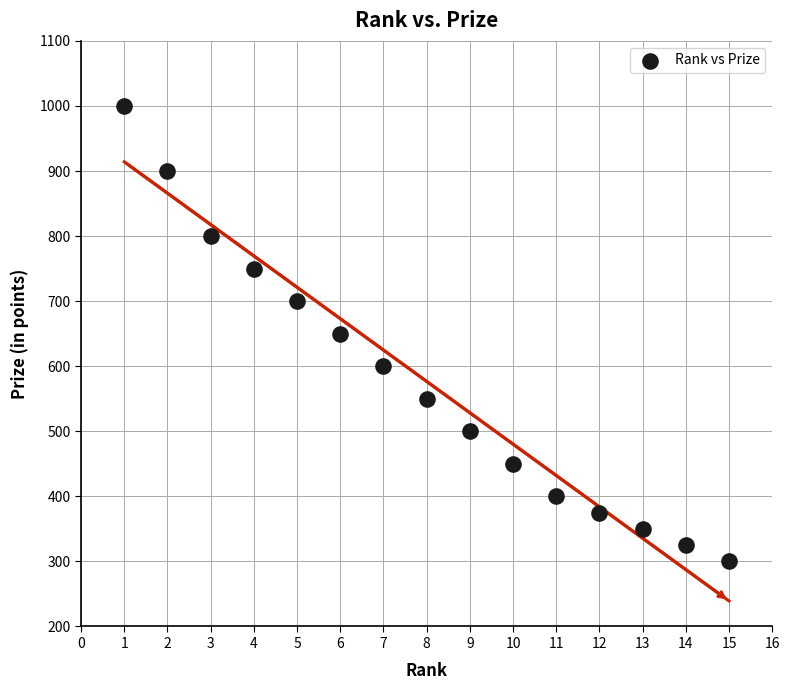

What is the range of Y values (max minus min)?

700